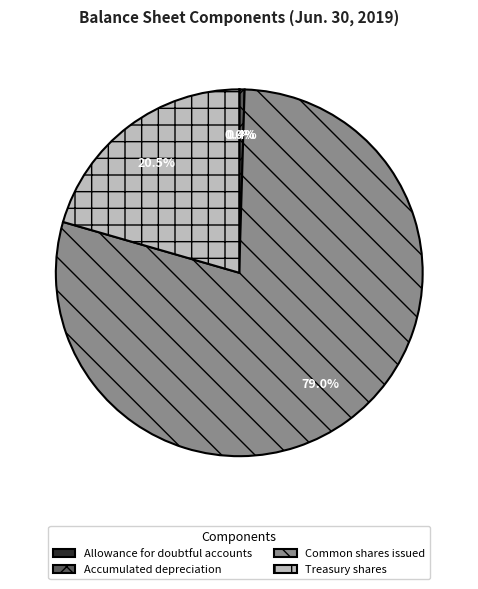

What is the largest slice in the pie chart?

Common shares issued